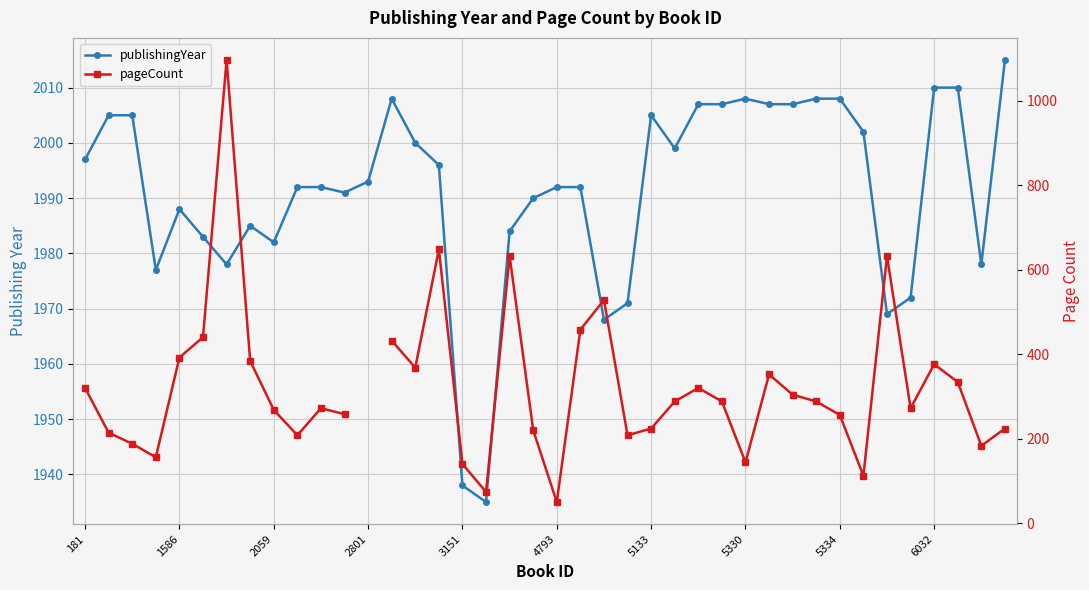

Between 25 and 39, which series saw the biggest shift?

pageCount